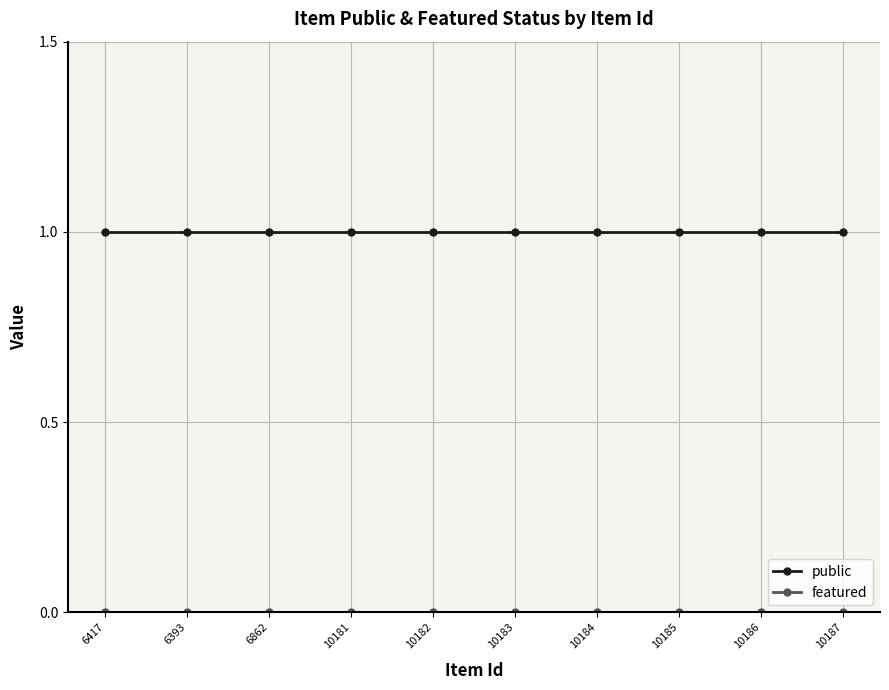

Which series has the largest total across all categories?

public